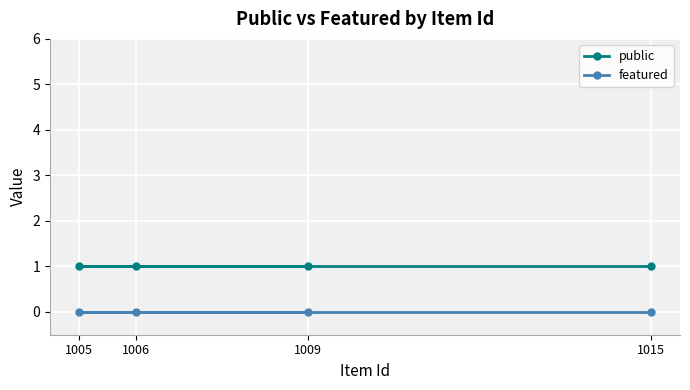

What is the value of the public point at the 2nd from the left?

1